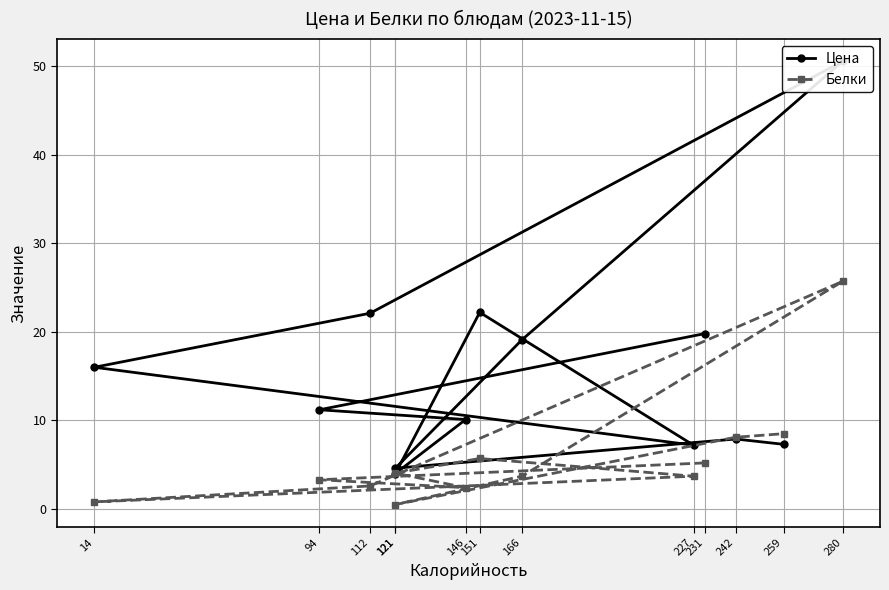

List the labels in order of Цена value, smallest first.

121, 121, 227, 259, 242, 146, 94, 14, 166, 231, 112, 151, 280